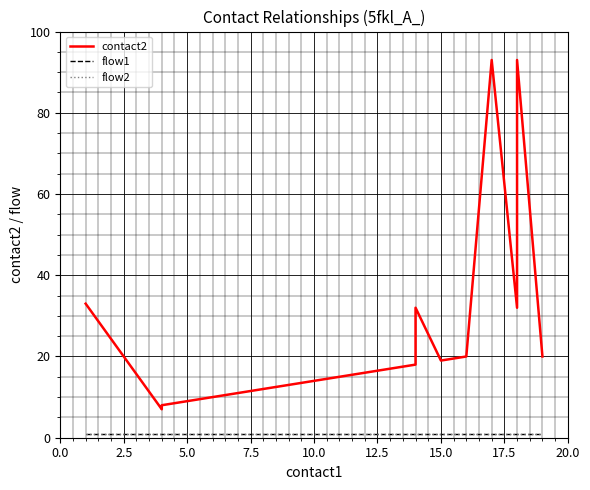

In contact2, how many points are lower than both neighbors (excluding endpoints)?

3